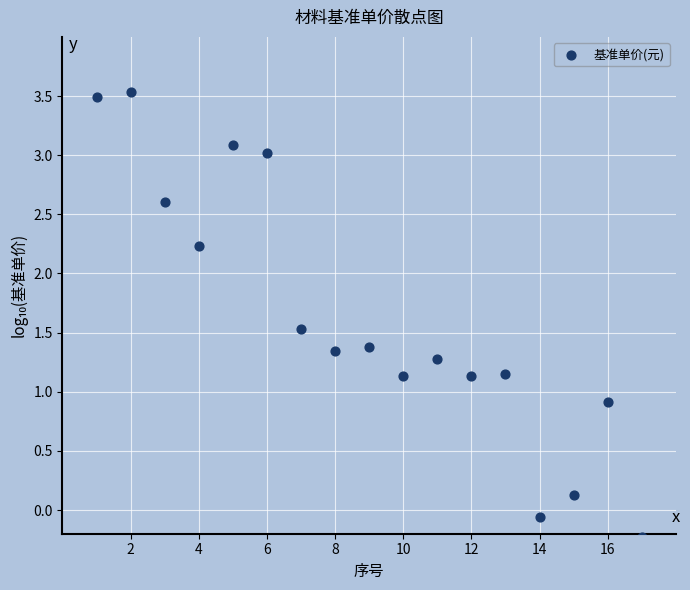

What Y value in the scatter plot is closest to 1?

0.9